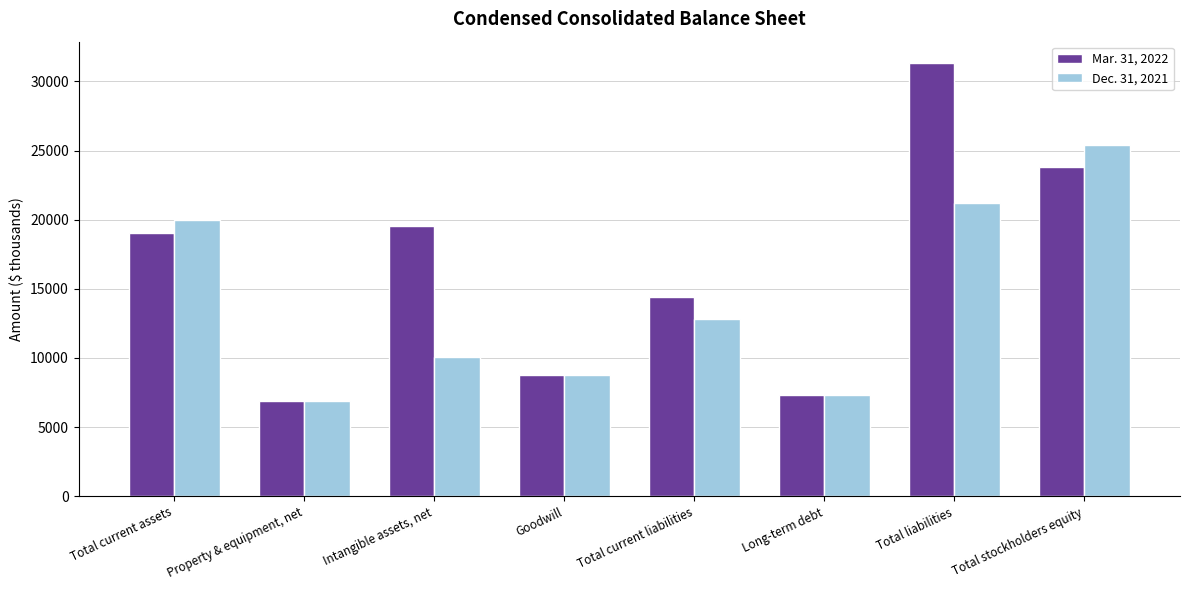

What is the difference between the second highest and second lowest values in the Mar. 31, 2022 series?

16424